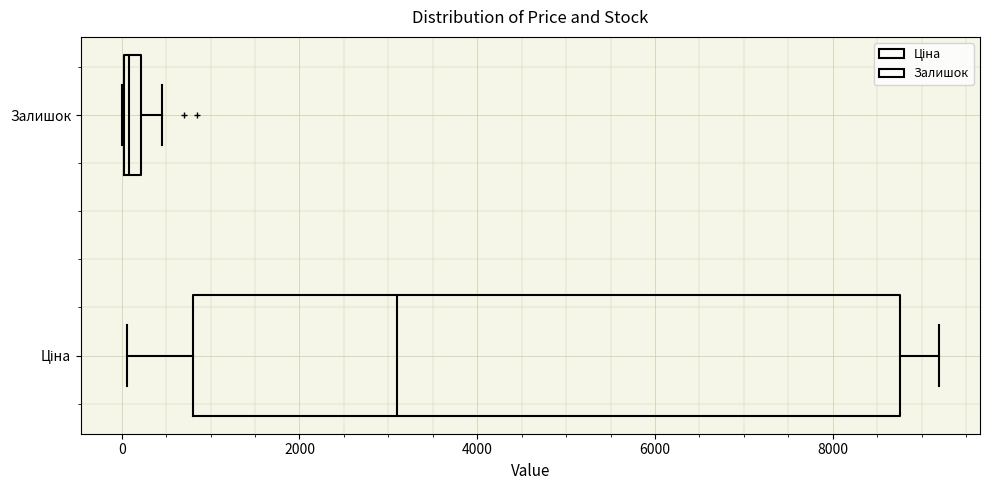

Where does the right whisker of the box for Ціна end on the x-axis? The values are not printed on the chart, so give them approximately, as read against the axis.

9200